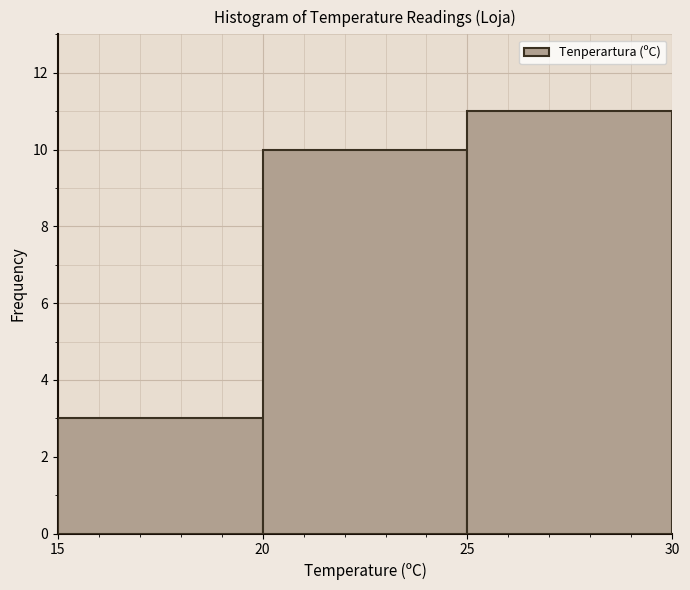

Reading left to right, list every bar in this chart as the range it spans on the x-axis followed by its height. The values are not printed on the chart, so give them approximately, as read against the axis.

15 to 20: 3
20 to 25: 10
25 to 30: 11